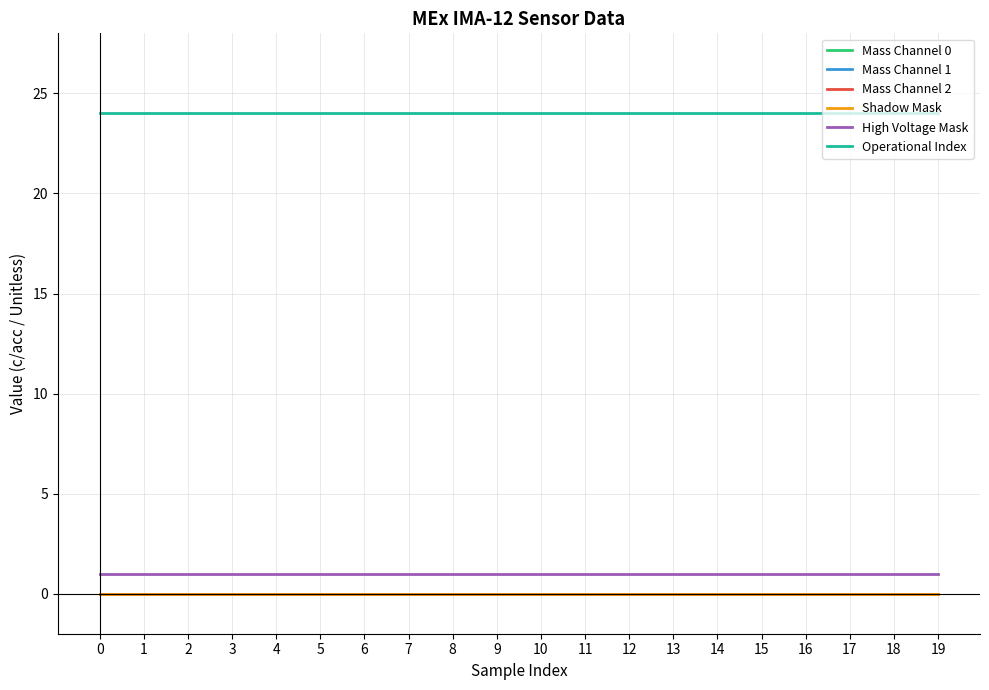

Reading left to right, list all the values displayed in this chart.

Mass Channel 0: 0	0	0	0	0	0	0	0	0	0	0	0	0	0	0	0	0	0	0	0
Mass Channel 1: 0	0	0	0	0	0	0	0	0	0	0	0	0	0	0	0	0	0	0	0
Mass Channel 2: 0	0	0	0	0	0	0	0	0	0	0	0	0	0	0	0	0	0	0	0
Shadow Mask: 0	0	0	0	0	0	0	0	0	0	0	0	0	0	0	0	0	0	0	0
High Voltage Mask: 1	1	1	1	1	1	1	1	1	1	1	1	1	1	1	1	1	1	1	1
Operational Index: 24	24	24	24	24	24	24	24	24	24	24	24	24	24	24	24	24	24	24	24